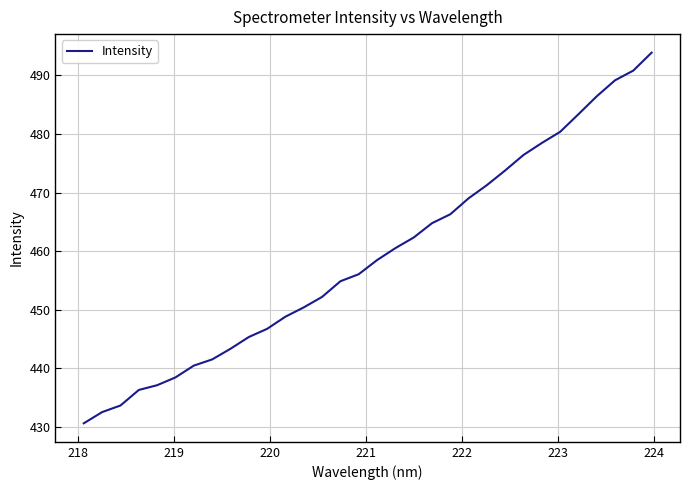

What is the difference between the maximum and minimum values?

63.3